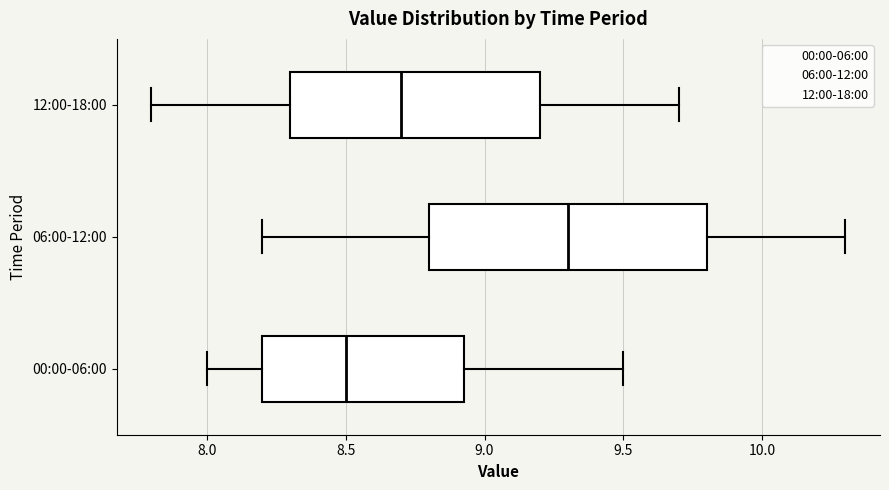

Reading bottom to top, transcribe this box plot: for each box, give where its median line is, the range the box spans, and where its two whiskers end, as read against the x-axis. The values are not printed on the chart, so give them approximately, as read against the axis.

00:00-06:00: median 8.50, box 8.20 to 8.95, whiskers 8.00 to 9.50
06:00-12:00: median 9.30, box 8.80 to 9.80, whiskers 8.20 to 10.30
12:00-18:00: median 8.70, box 8.30 to 9.20, whiskers 7.80 to 9.70